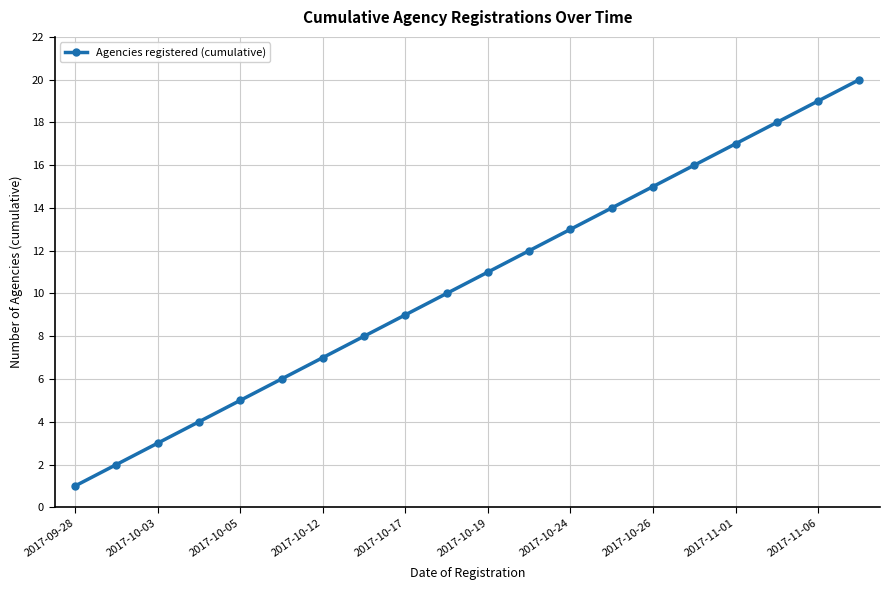

What is the maximum value shown in the chart?

20